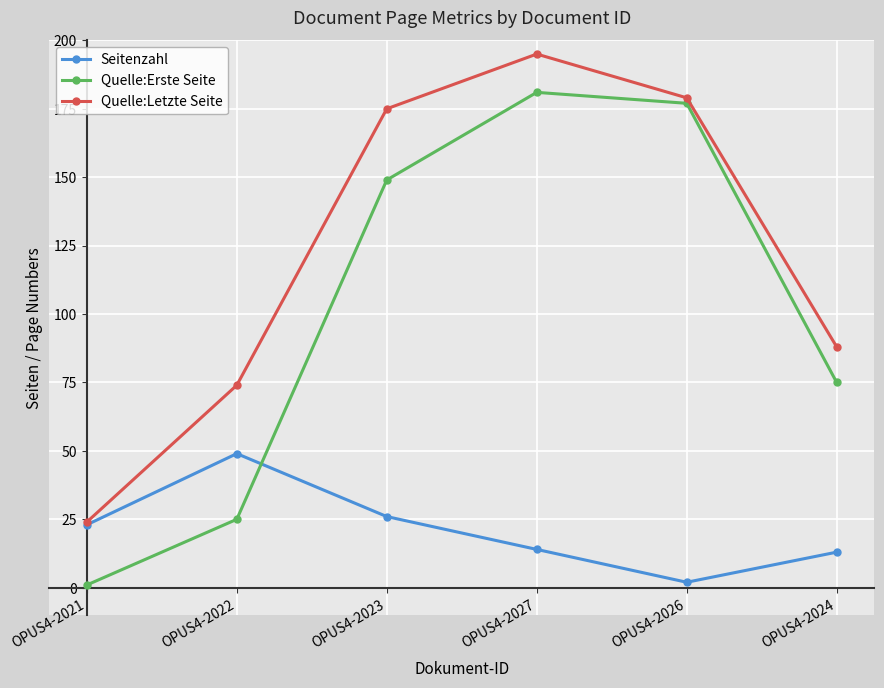

What is the sum of all Seitenzahl values?

127